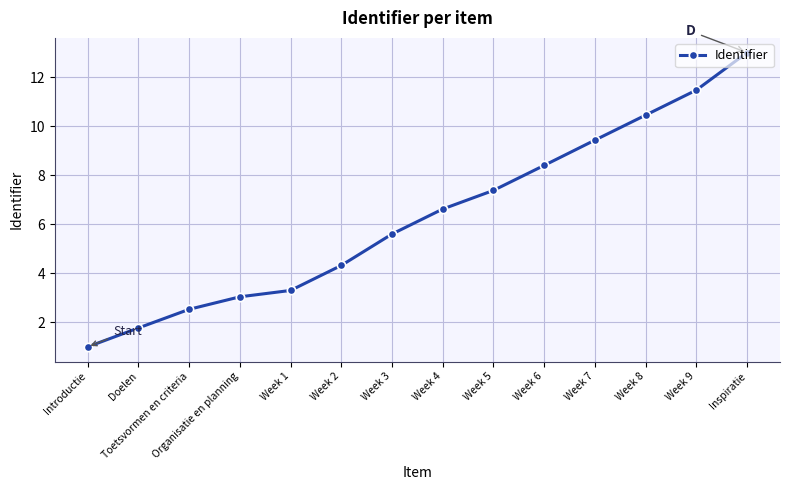

How many values exceed 6?

7